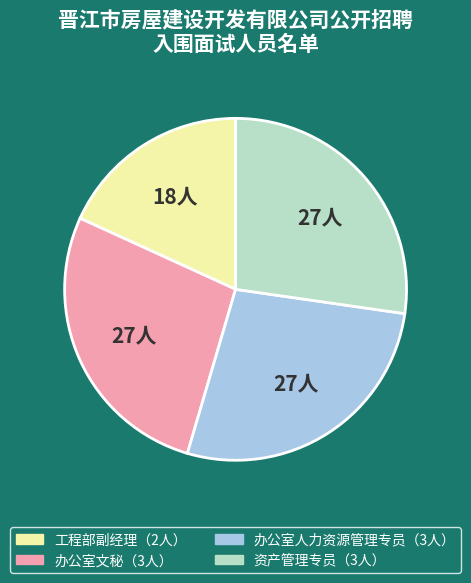

Is there any slice that represents more than half of the pie?

No